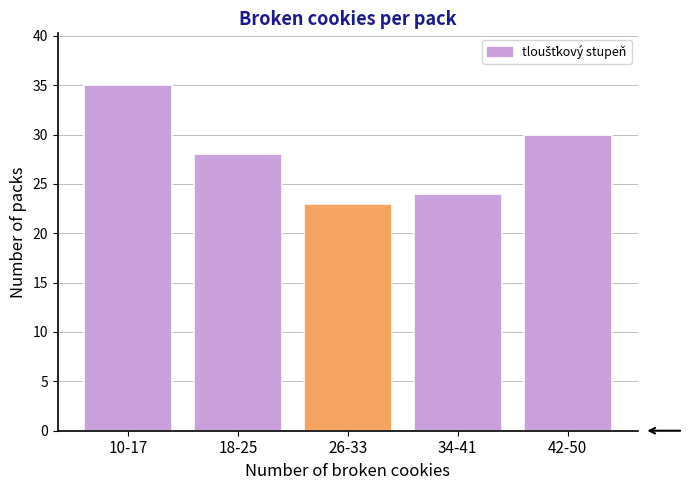

Reading left to right, extract all data points from this chart.

35	28	23	24	30